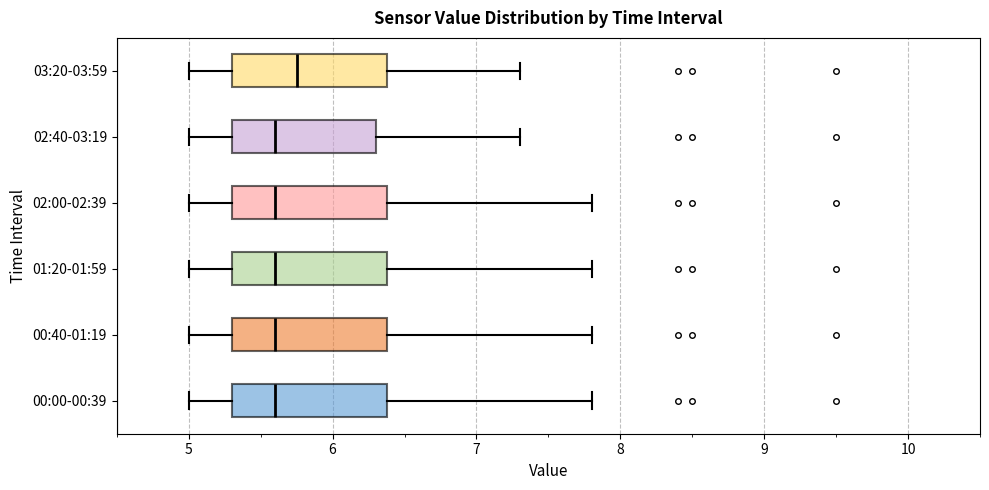

Which box has the furthest to the right median line?

03:20-03:59